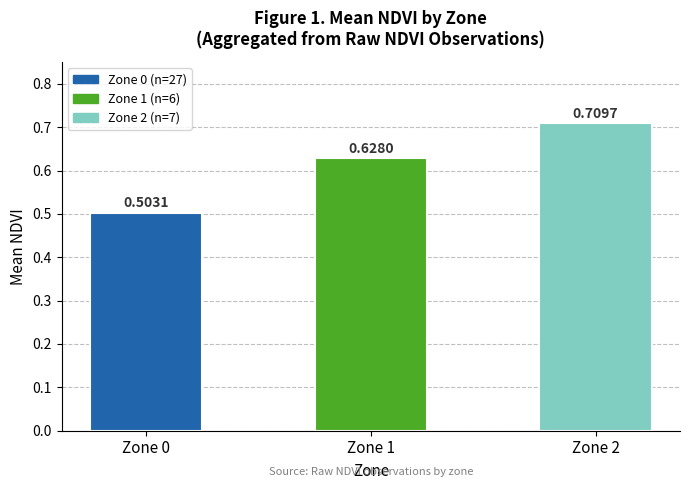

The chart shows a value of 0.1 at Zone 0. True or false?

False